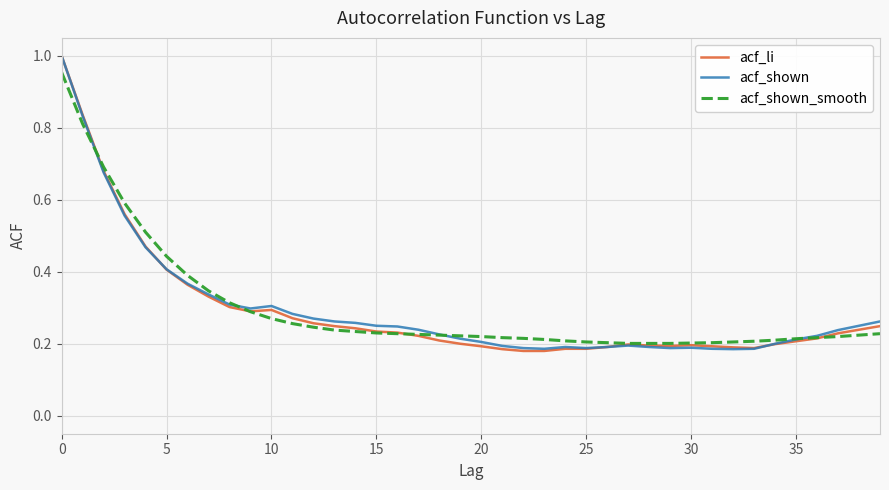

What is the highest value of the acf_shown series?

1.0